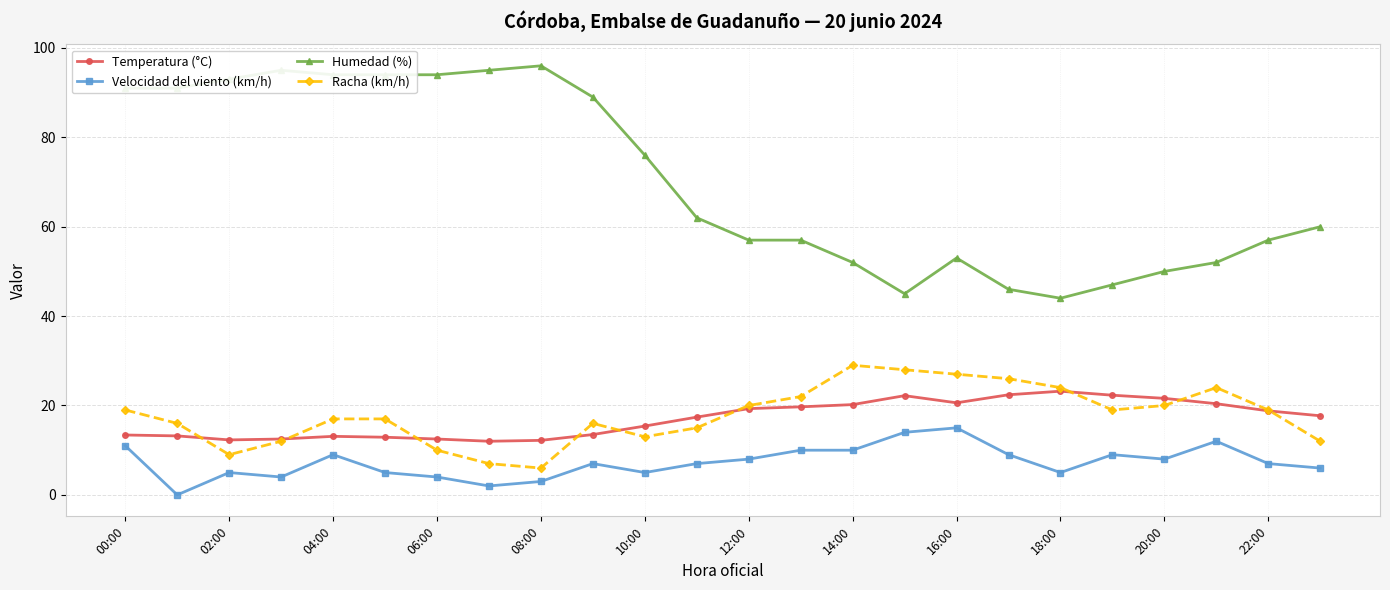

True or false: Velocidad del viento (km/h) has more than 0 points higher than both neighbors.

True